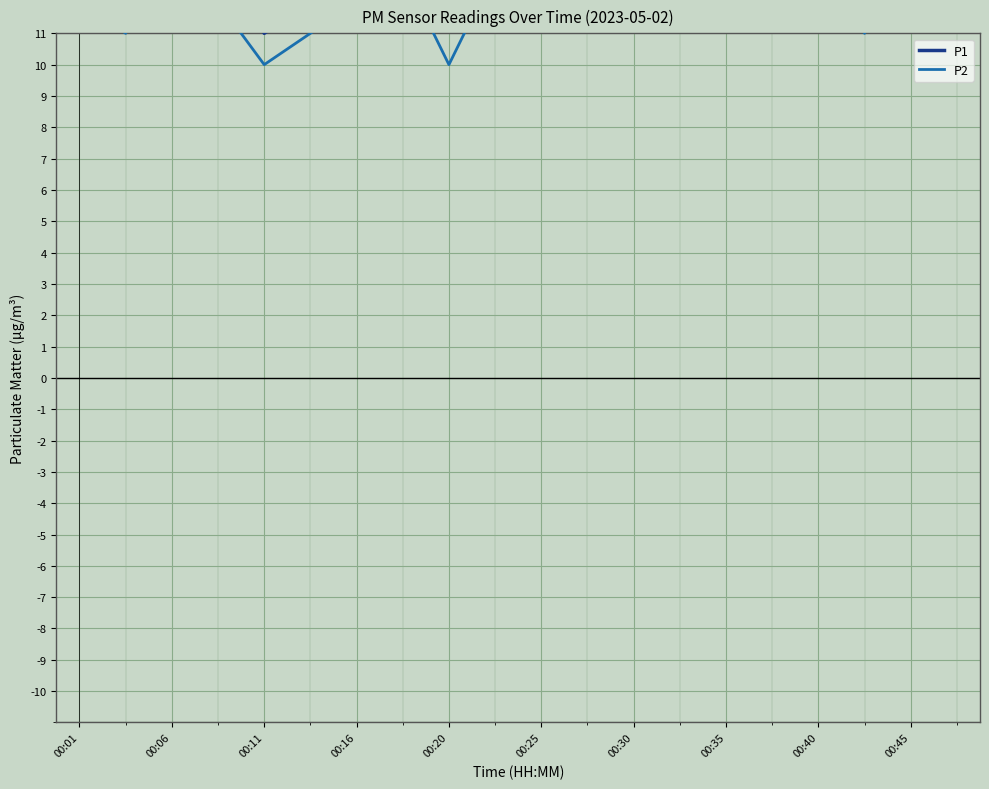

Is it true that P1 equals 5.5 at 00:40?

False